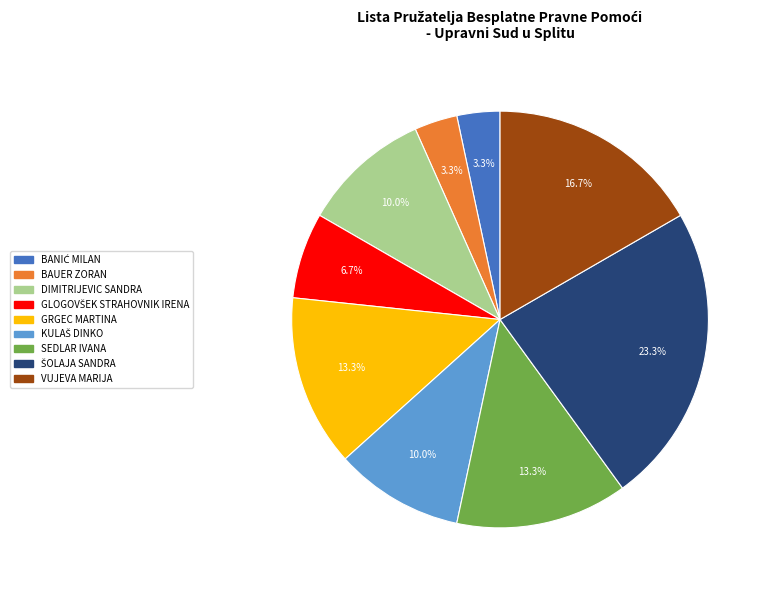

Combined, do SEDLAR IVANA and VUJEVA MARIJA account for over 50%?

No